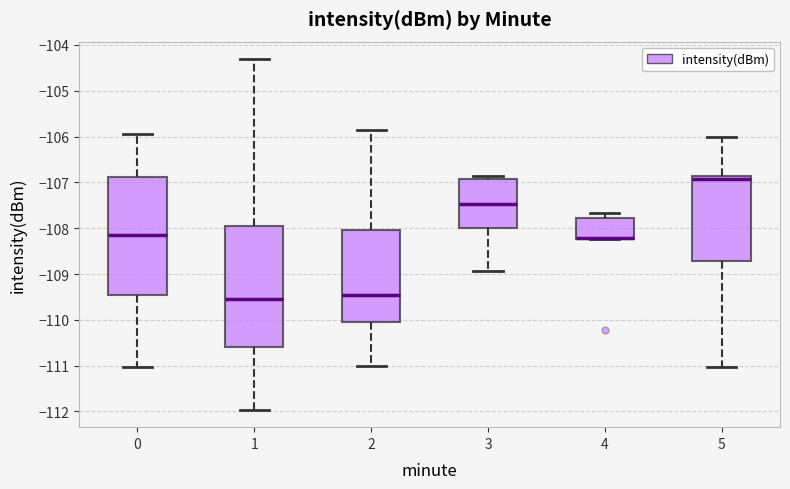

Where does the upper whisker of the box at x = 2 end on the y-axis? The values are not printed on the chart, so give them approximately, as read against the axis.

-105.8